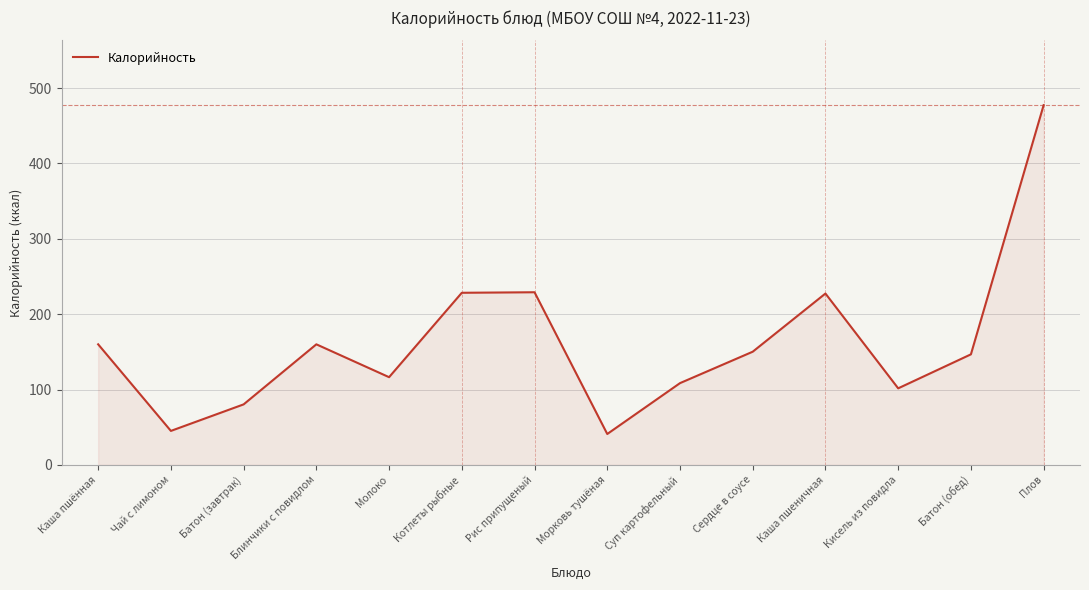

What position from the left is Плов?

14